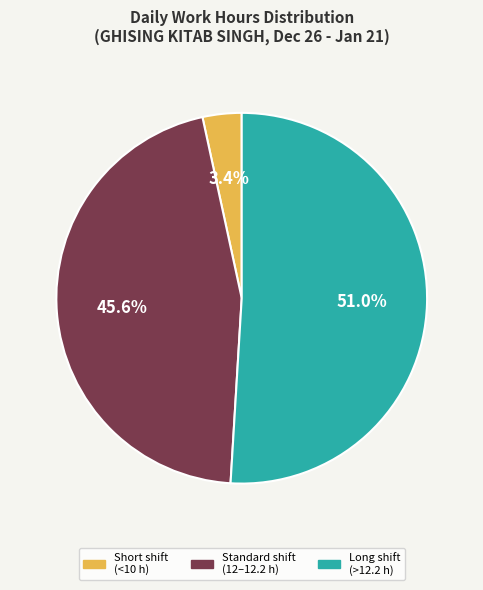

Count the number of slices in the pie.

3